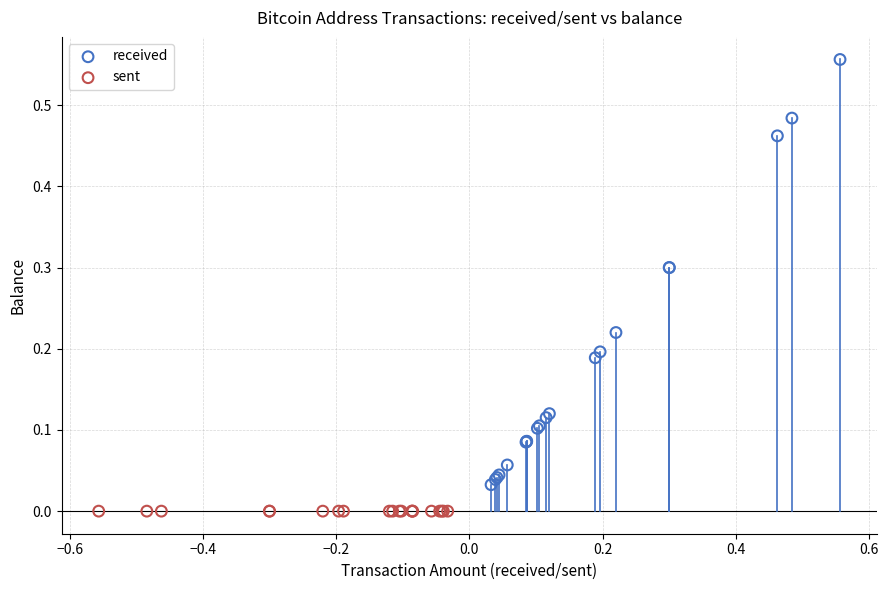

Which series reaches the maximum Y coordinate?

received